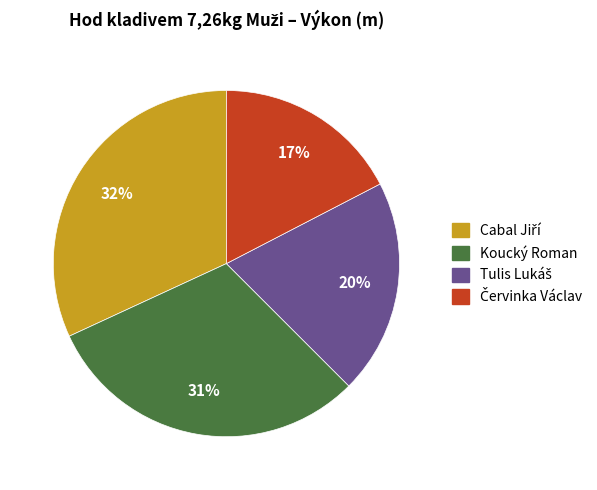

Is there a majority slice in this chart?

No